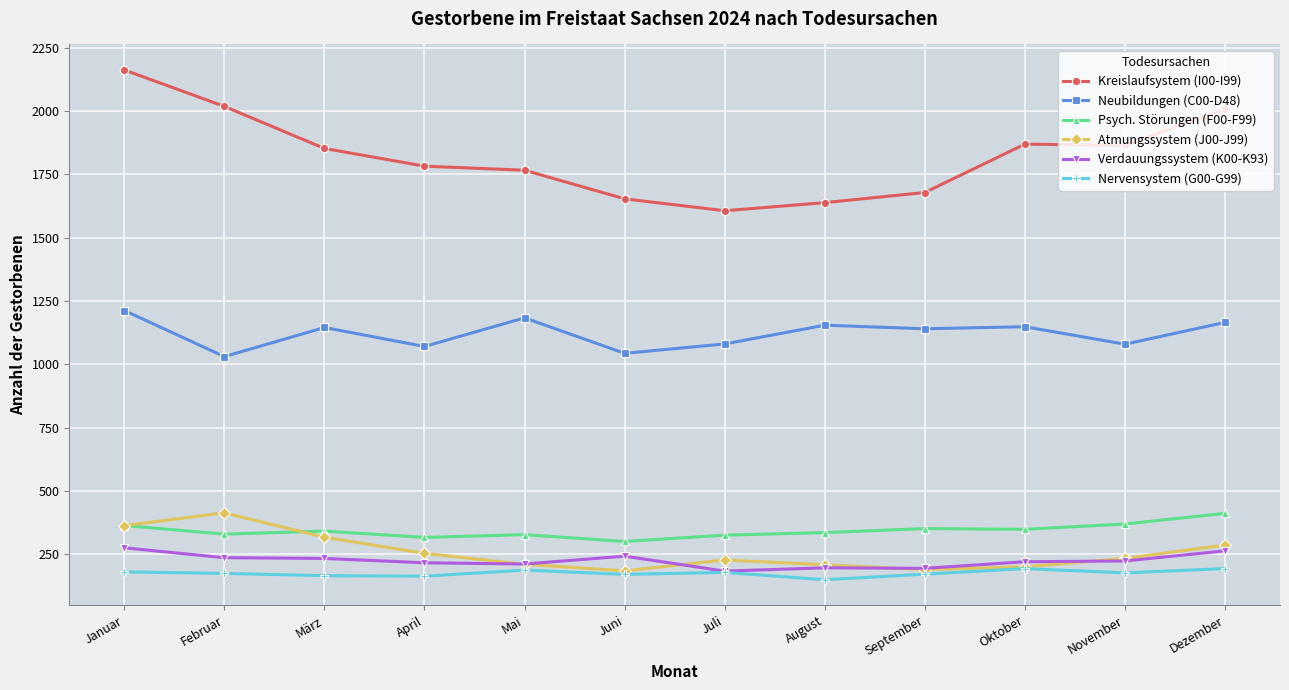

At which category does Atmungssystem (J00-J99) reach its first local peak?

Februar